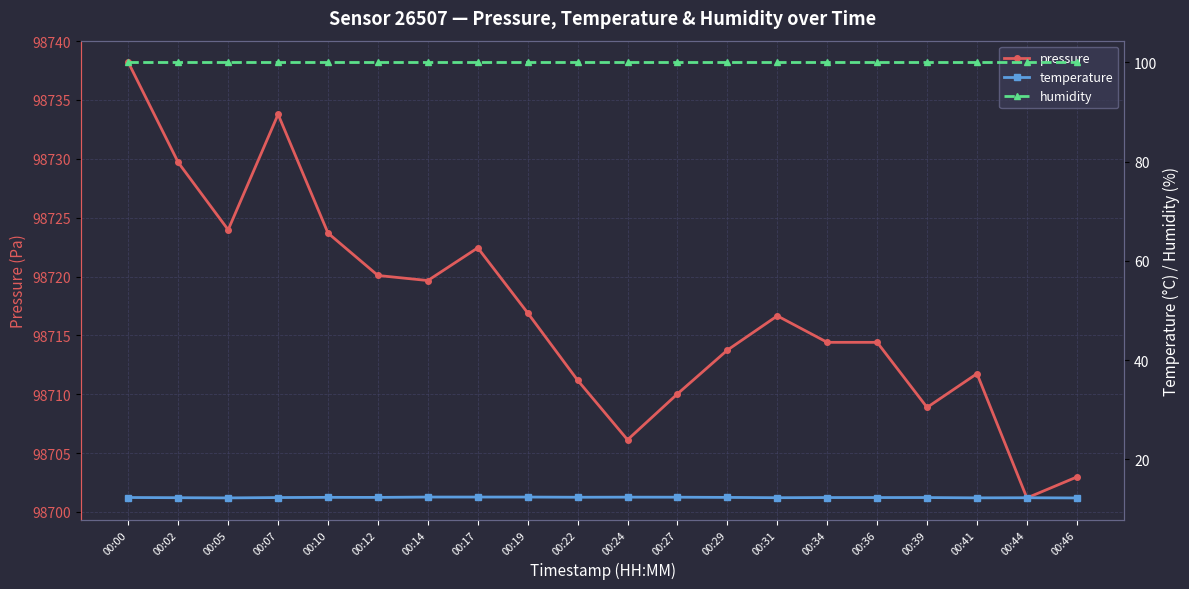

What is the average value of the pressure series?

98717.0